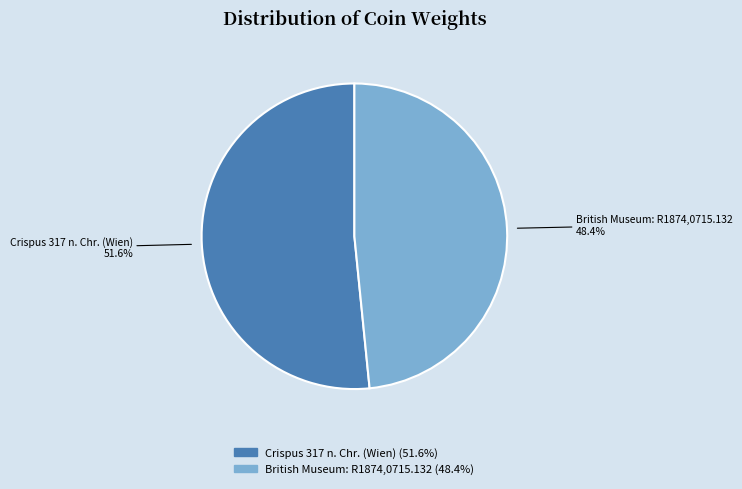

The British Museum: R1874,0715.132 slice represents 48% of the pie. True or false?

True